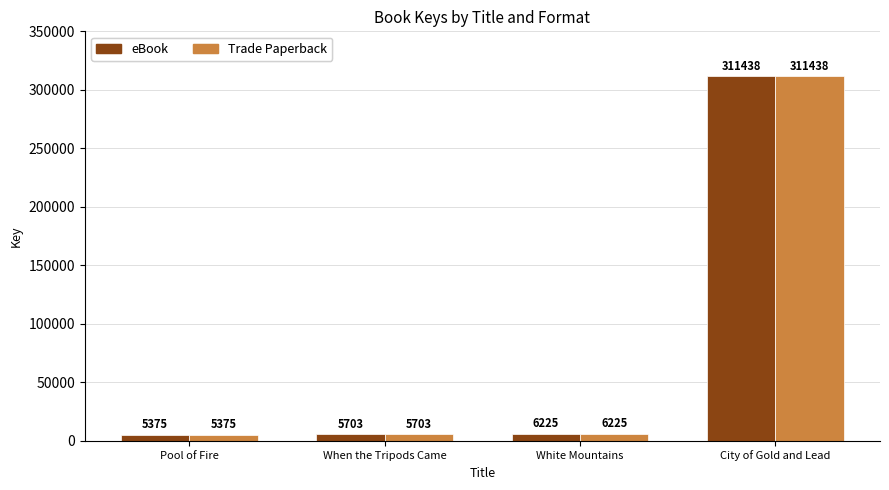

What is the sum of all eBook values?

328741